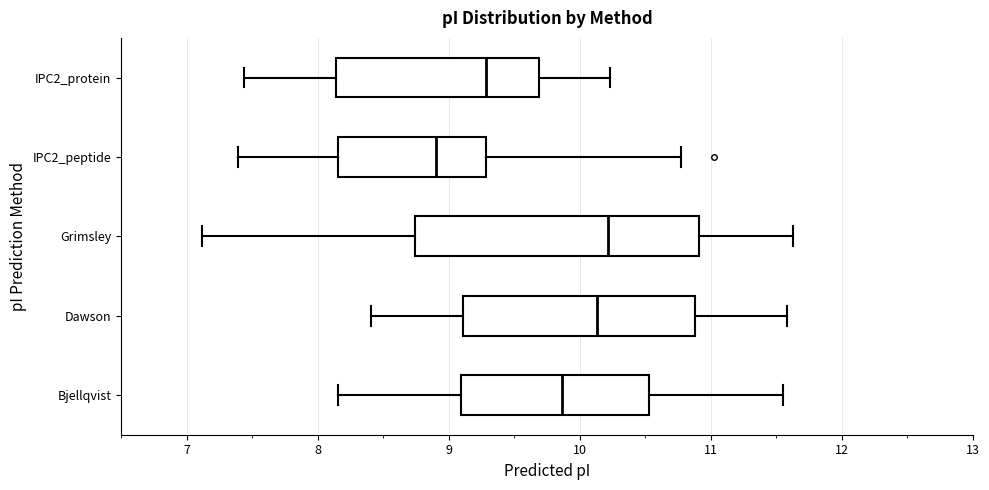

Reading bottom to top, transcribe this box plot: for each box, give where its median line is, the range the box spans, and where its two whiskers end, as read against the x-axis. The values are not printed on the chart, so give them approximately, as read against the axis.

Bjellqvist: median 9.9, box 9.1 to 10.5, whiskers 8.2 to 11.6
Dawson: median 10.1, box 9.1 to 10.9, whiskers 8.4 to 11.6
Grimsley: median 10.2, box 8.7 to 10.9, whiskers 7.1 to 11.6
IPC2_peptide: median 8.9, box 8.2 to 9.3, whiskers 7.4 to 10.8
IPC2_protein: median 9.3, box 8.1 to 9.7, whiskers 7.4 to 10.2